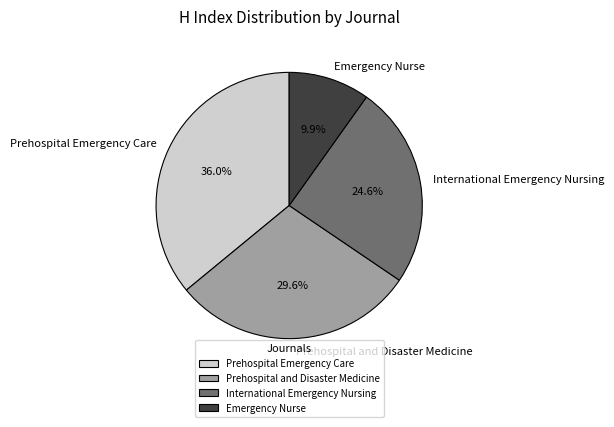

Count the number of slices in the pie.

4